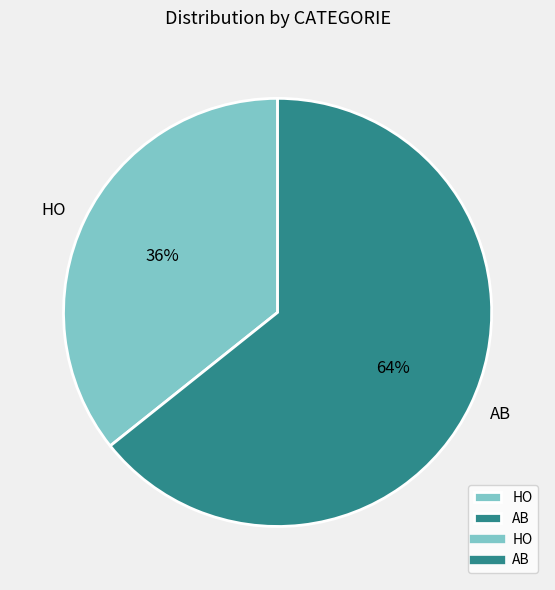

Is there a majority slice in this chart?

Yes